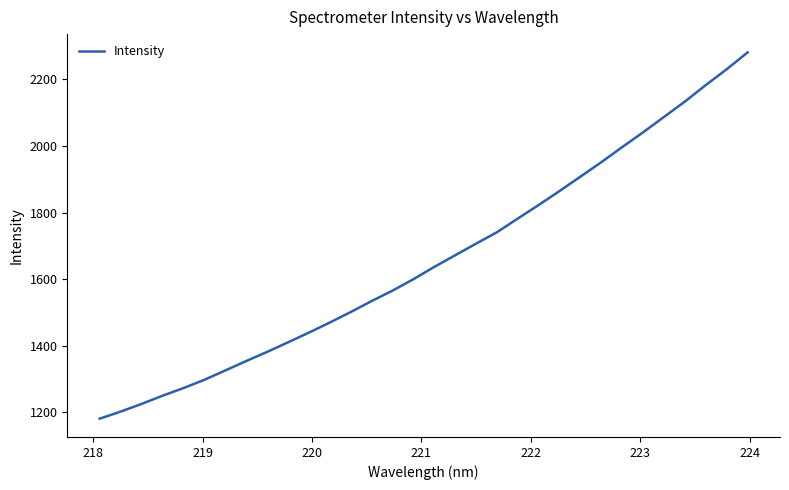

Does the chart display data point markers on the line(s)?

No